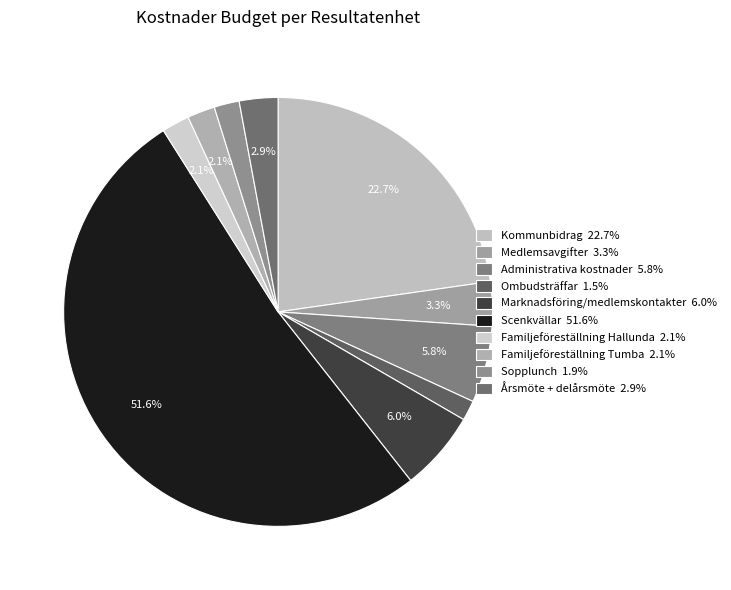

Do Ombudsträffar and Medlemsavgifter together represent more than half of the pie?

No